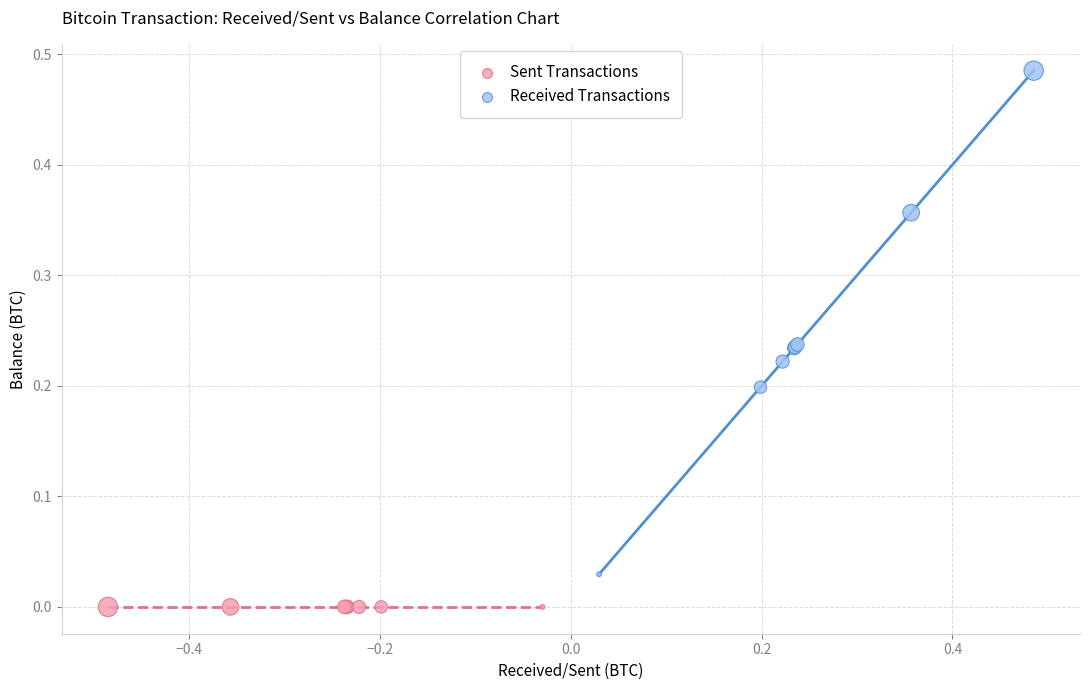

Which series contains the highest Y value?

Received Transactions